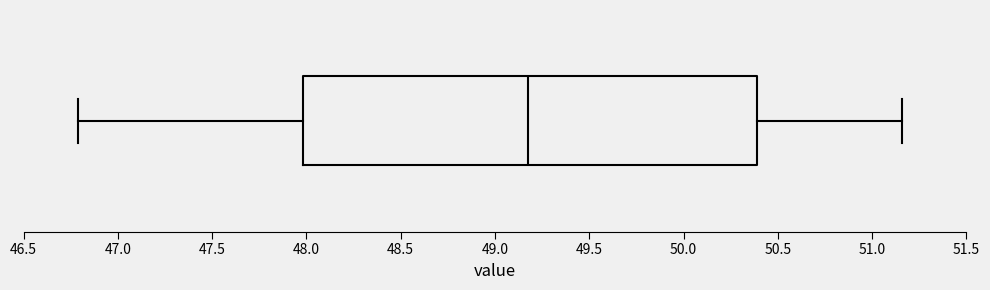

Transcribe this box plot: give where the median line is, the range the box spans, and where the two whiskers end, as read against the x-axis. The values are not printed on the chart, so give them approximately, as read against the axis.

median 49.20, box 48.00 to 50.40, whiskers 46.80 to 51.15